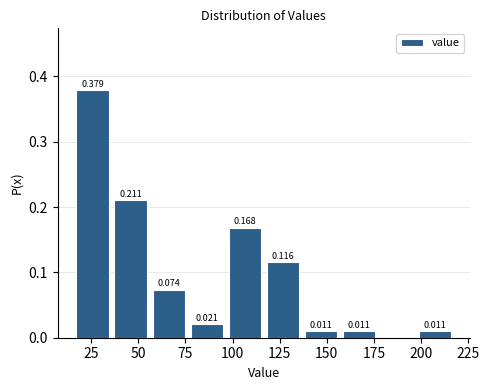

Which range on the x-axis has the tallest bar?

15 to 35